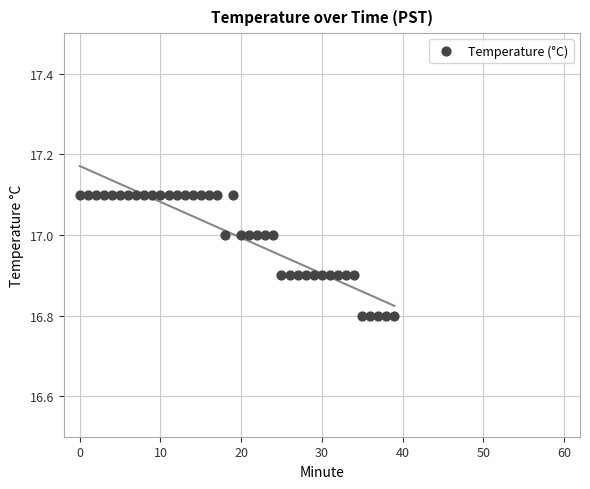

What is the range of Y values (max minus min)?

0.3